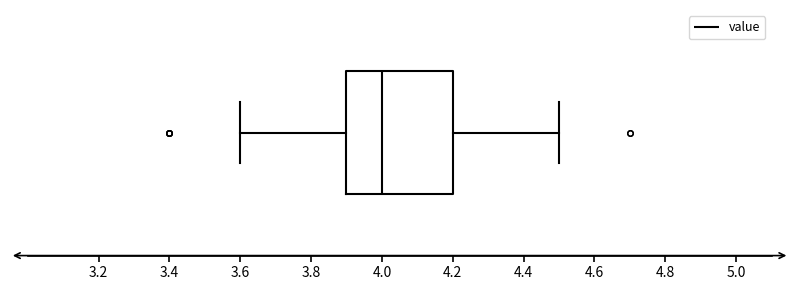

Transcribe this box plot: give where the median line is, the range the box spans, and where the two whiskers end, as read against the x-axis. The values are not printed on the chart, so give them approximately, as read against the axis.

median 4.0, box 3.9 to 4.2, whiskers 3.6 to 4.5